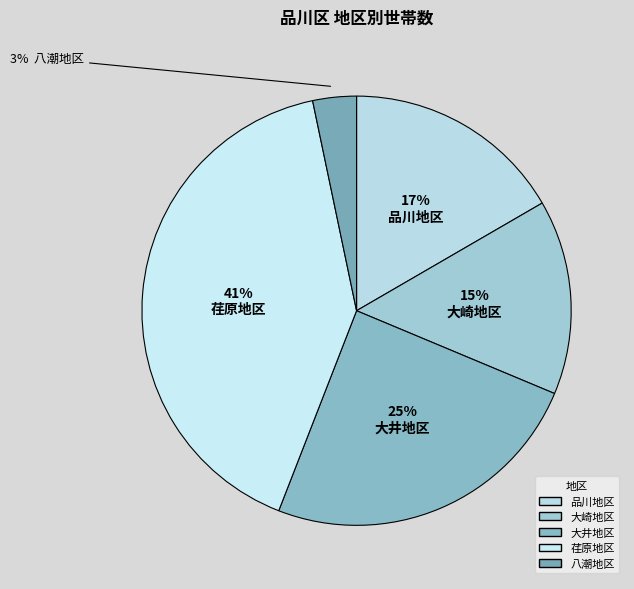

True or false: 大崎地区 accounts for 15% of the total.

True